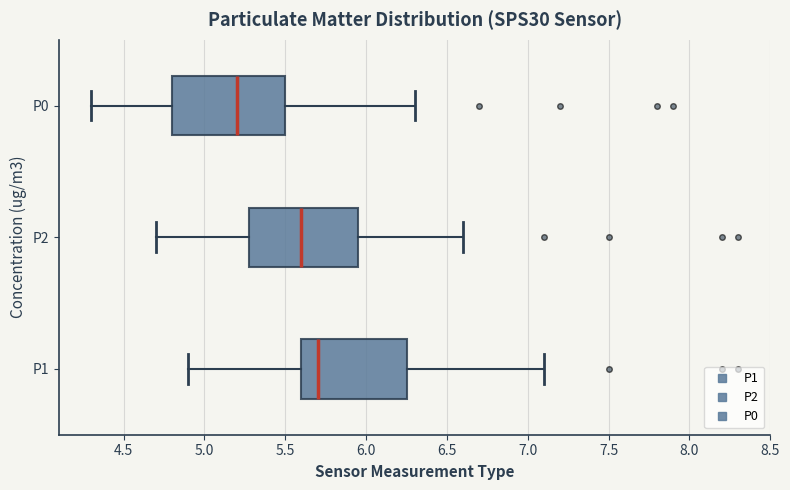

Which box's median line is the furthest to the left?

P0